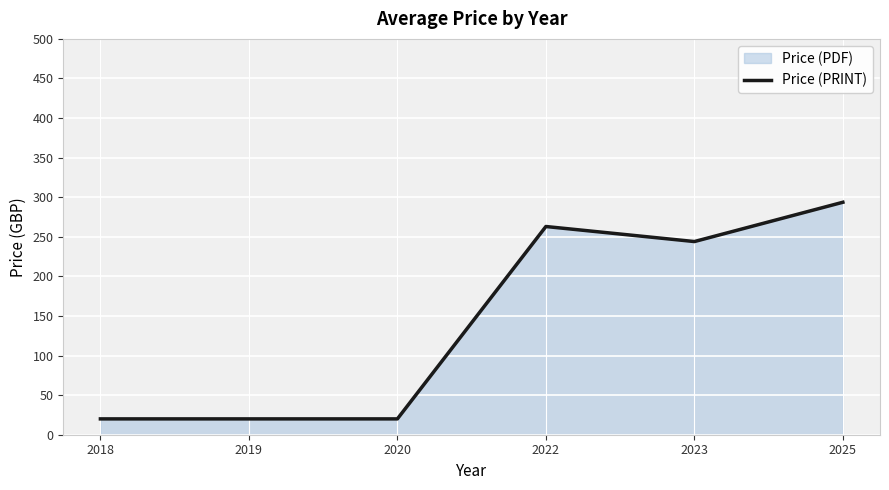

Reading left to right, list all the values displayed in this chart.

20.0	20.0	20.0	263.0	244.0	293.6